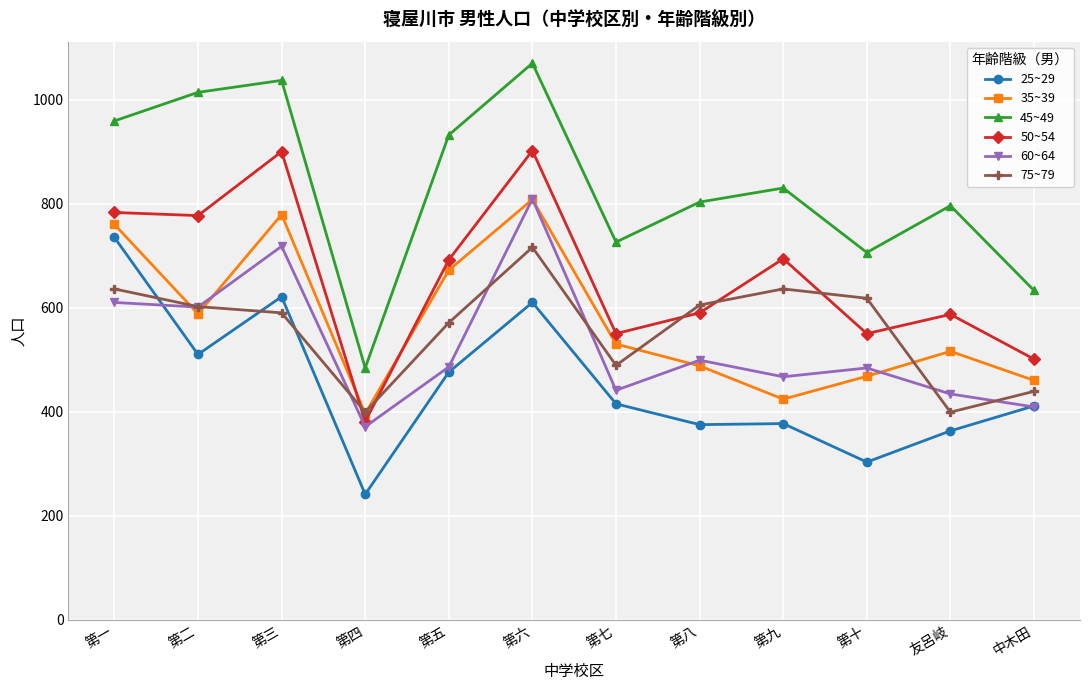

Which series has the largest range (max minus min)?

45~49